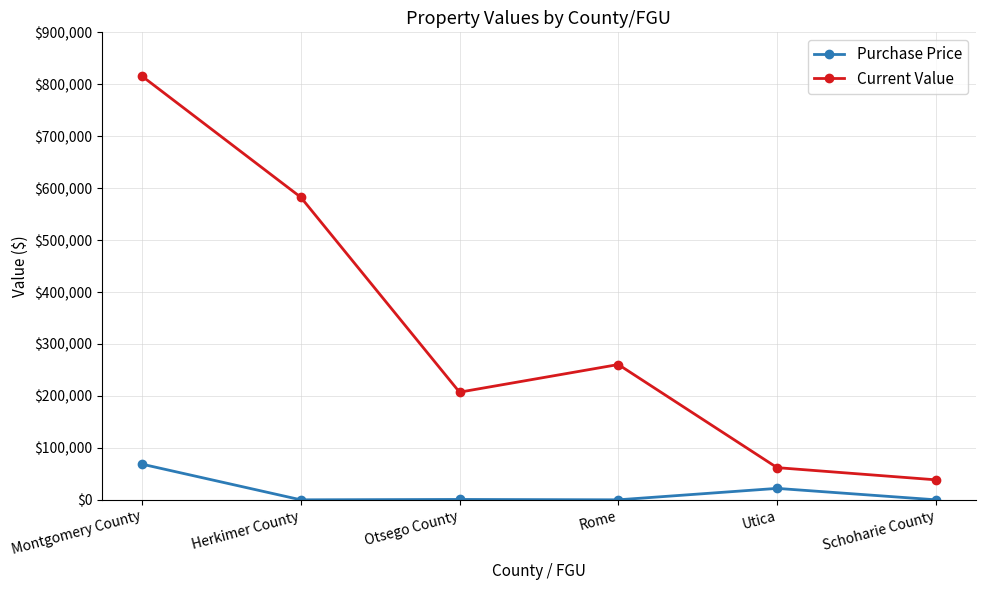

True or false: Current Value and Purchase Price intersect in this chart.

False